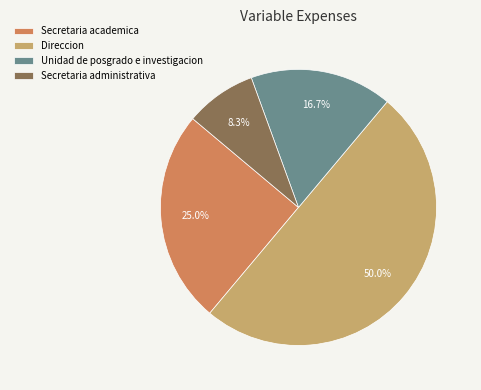

Which category has the smallest portion of the pie?

Secretaria administrativa